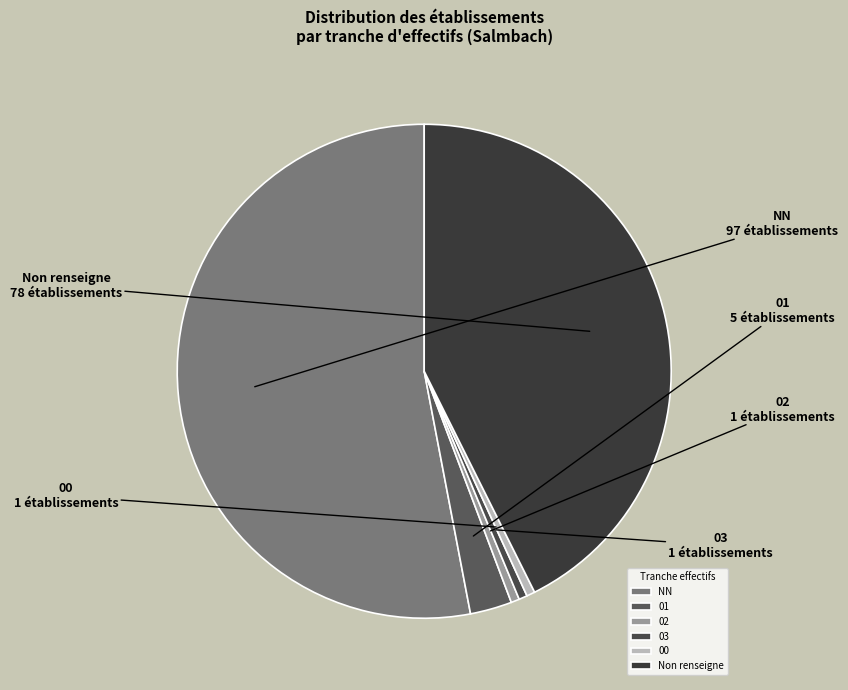

The 01 slice represents 17% of the pie. True or false?

False